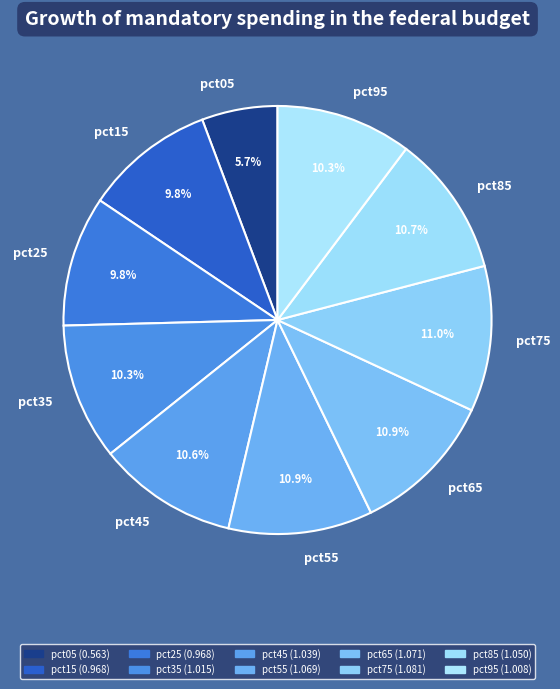

Does pct85 account for over 50% of the chart?

No